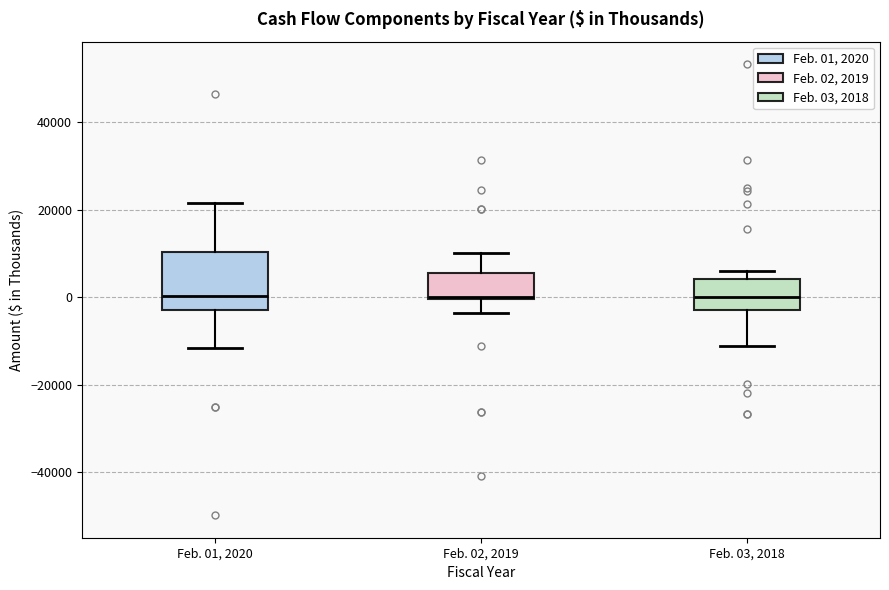

Where is the lower edge of the box for Feb. 01, 2020 on the y-axis? The values are not printed on the chart, so give them approximately, as read against the axis.

-2000